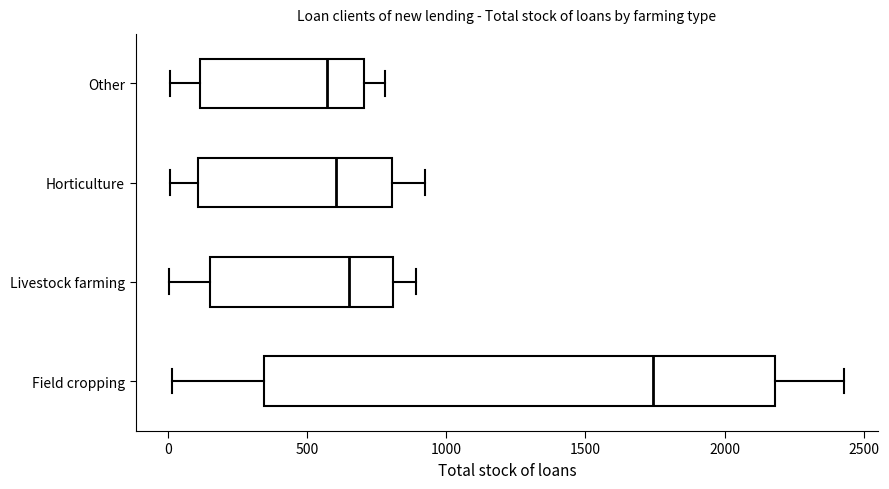

Reading bottom to top, transcribe this box plot: for each box, give where its median line is, the range the box spans, and where its two whiskers end, as read against the x-axis. The values are not printed on the chart, so give them approximately, as read against the axis.

Field cropping: median 1750, box 350 to 2200, whiskers 0 to 2450
Livestock farming: median 650, box 150 to 800, whiskers 0 to 900
Horticulture: median 600, box 100 to 800, whiskers 0 to 900
Other: median 550, box 100 to 700, whiskers 0 to 800